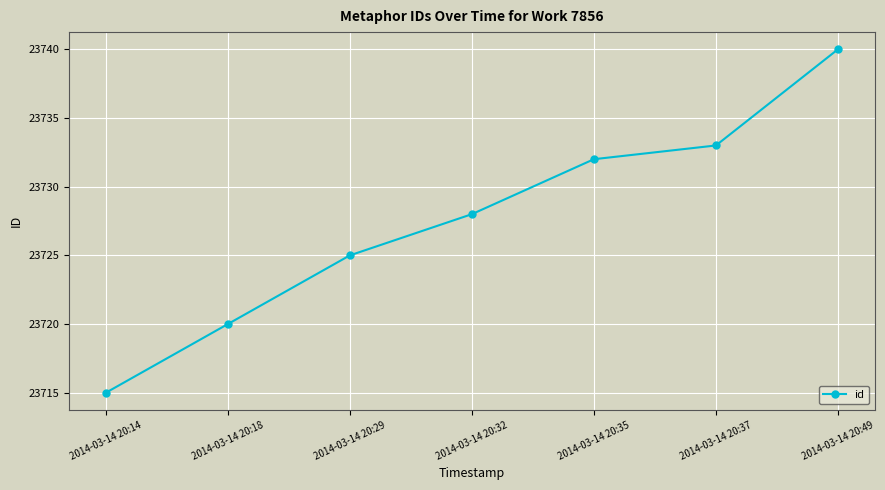

What is the approximate value at 2014-03-14 20:32?

23728